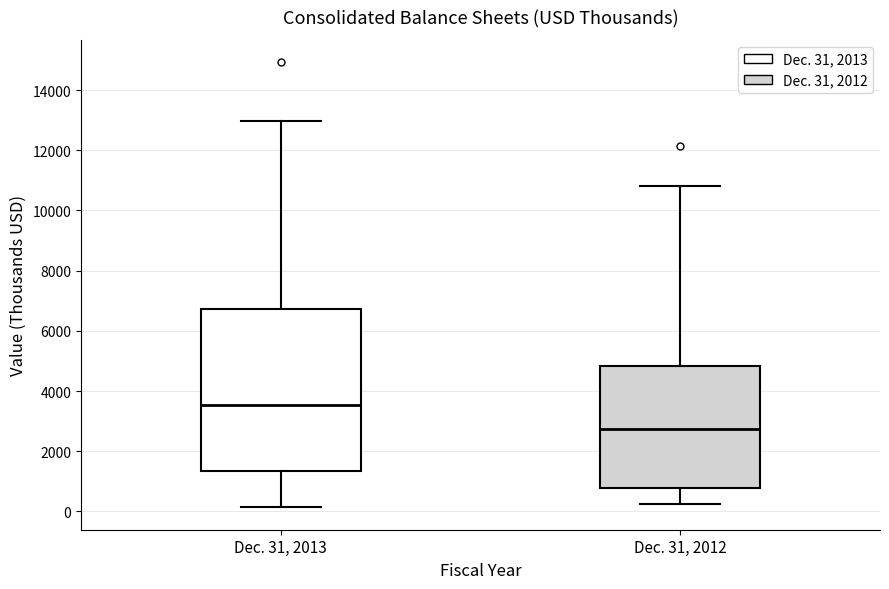

Reading left to right, transcribe this box plot: for each box, give where its median line is, the range the box spans, and where its two whiskers end, as read against the y-axis. The values are not printed on the chart, so give them approximately, as read against the axis.

Dec. 31, 2013: median 3600, box 1400 to 6800, whiskers 200 to 13000
Dec. 31, 2012: median 2800, box 800 to 4800, whiskers 200 to 10800